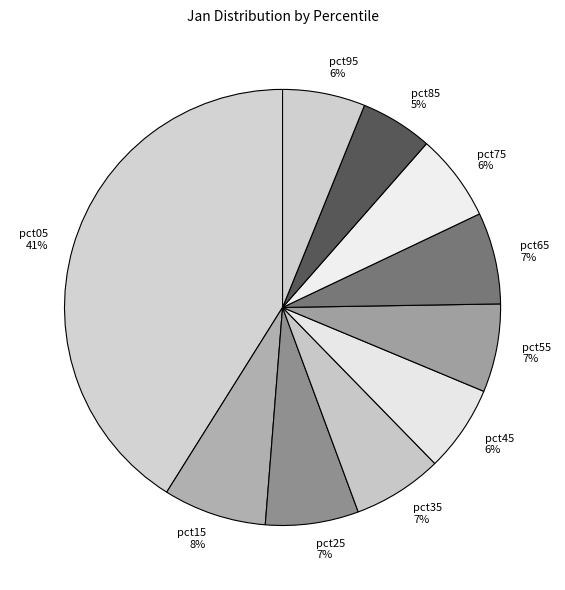

Count the number of slices in the pie.

10